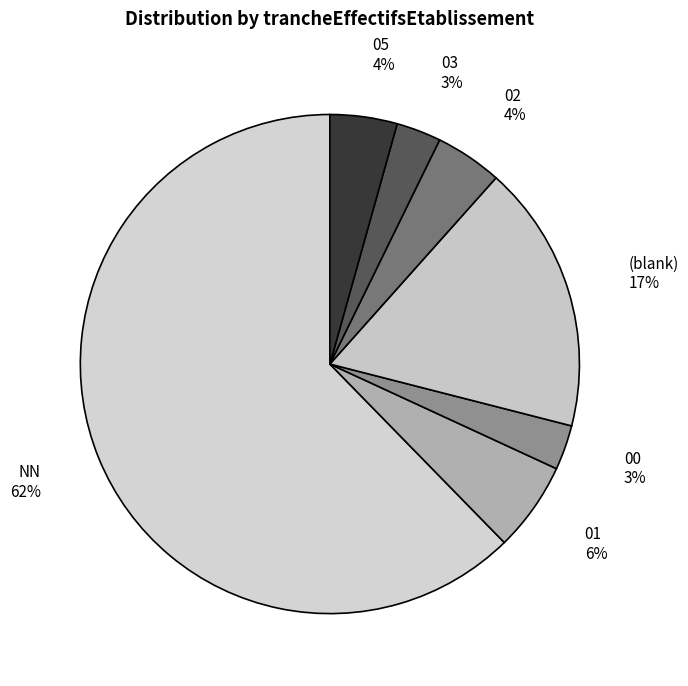

The (blank) slice represents 17% of the pie. True or false?

True